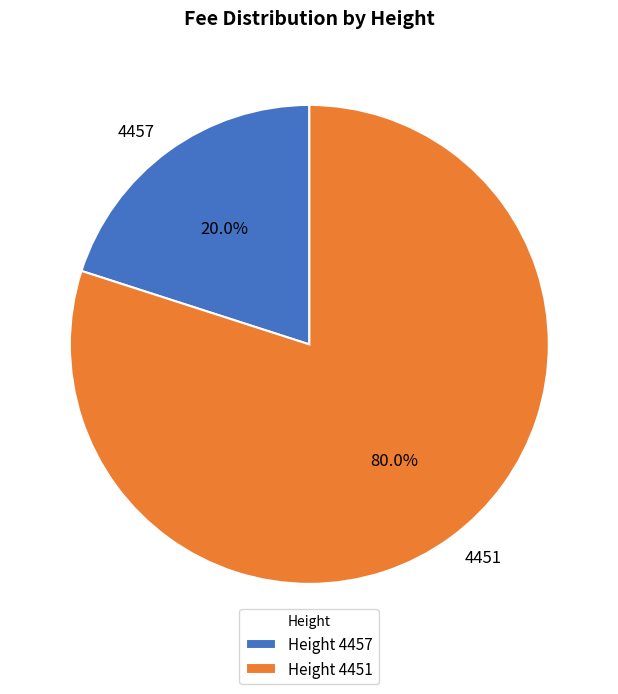

What percentage is NOT represented by 4451?

20.0%